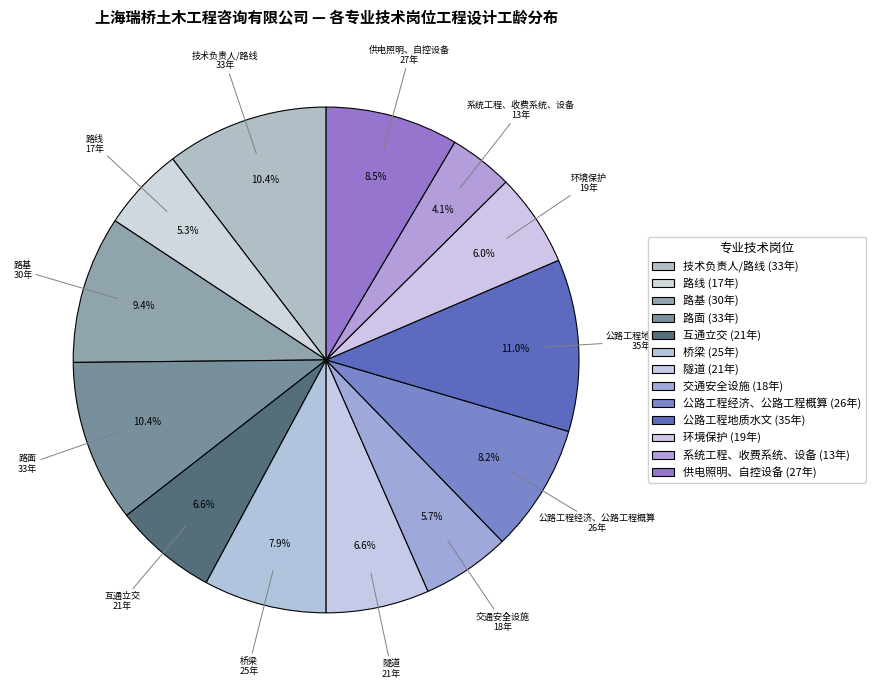

Is there a majority slice in this chart?

No